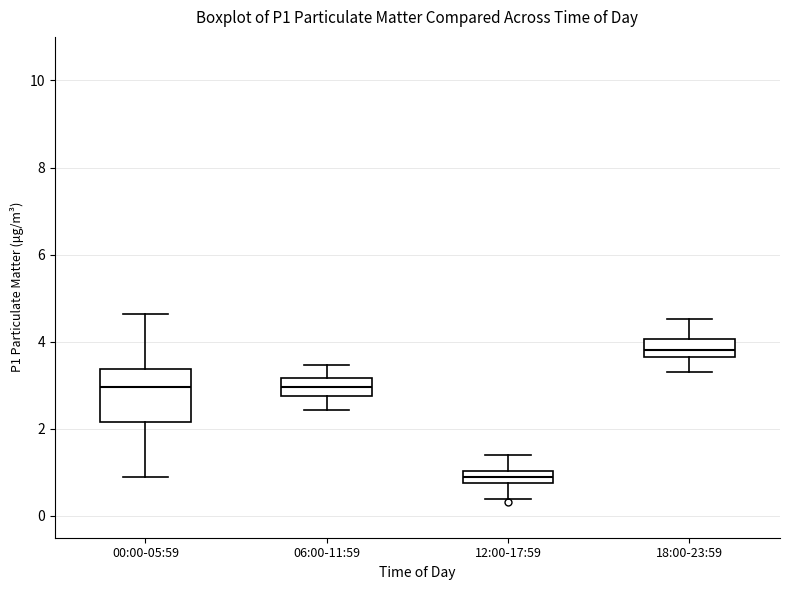

Which box has the highest median line?

18:00-23:59